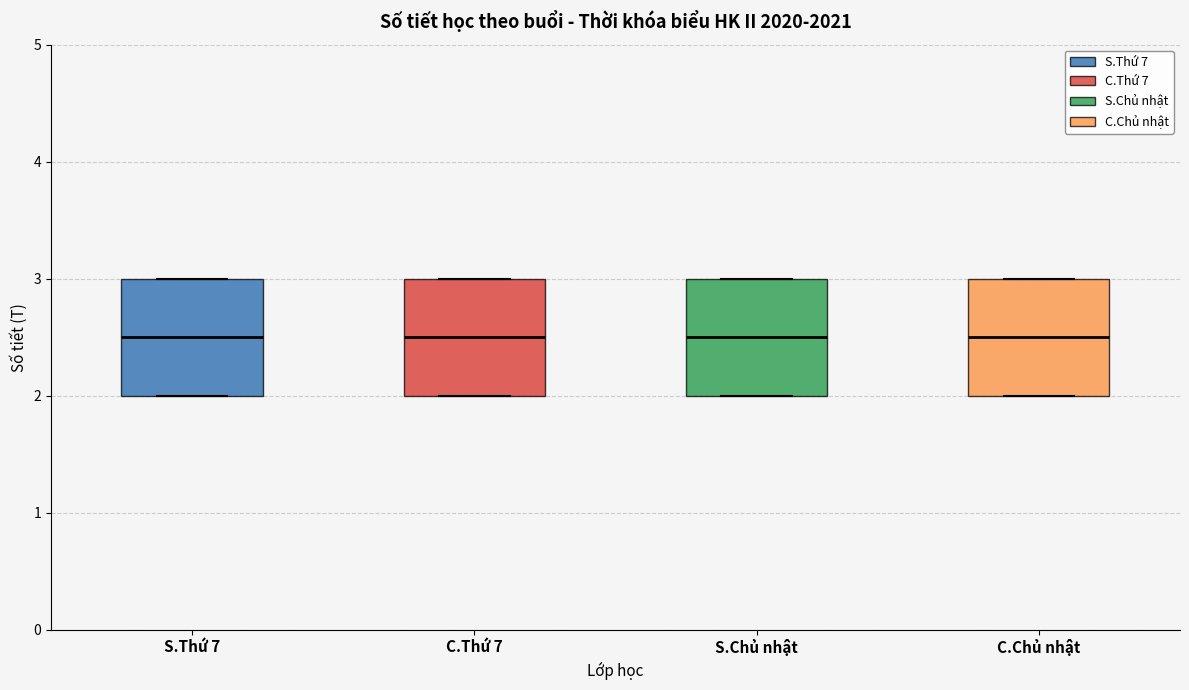

Where is the upper edge of the box for S.Chủ nhật on the y-axis? The values are not printed on the chart, so give them approximately, as read against the axis.

3.0